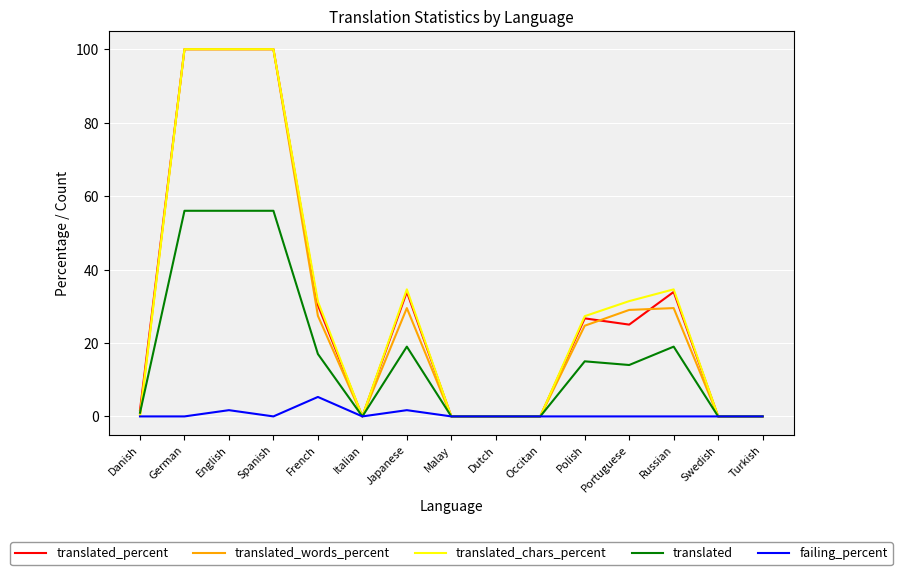

What position from the left is Portuguese?

12